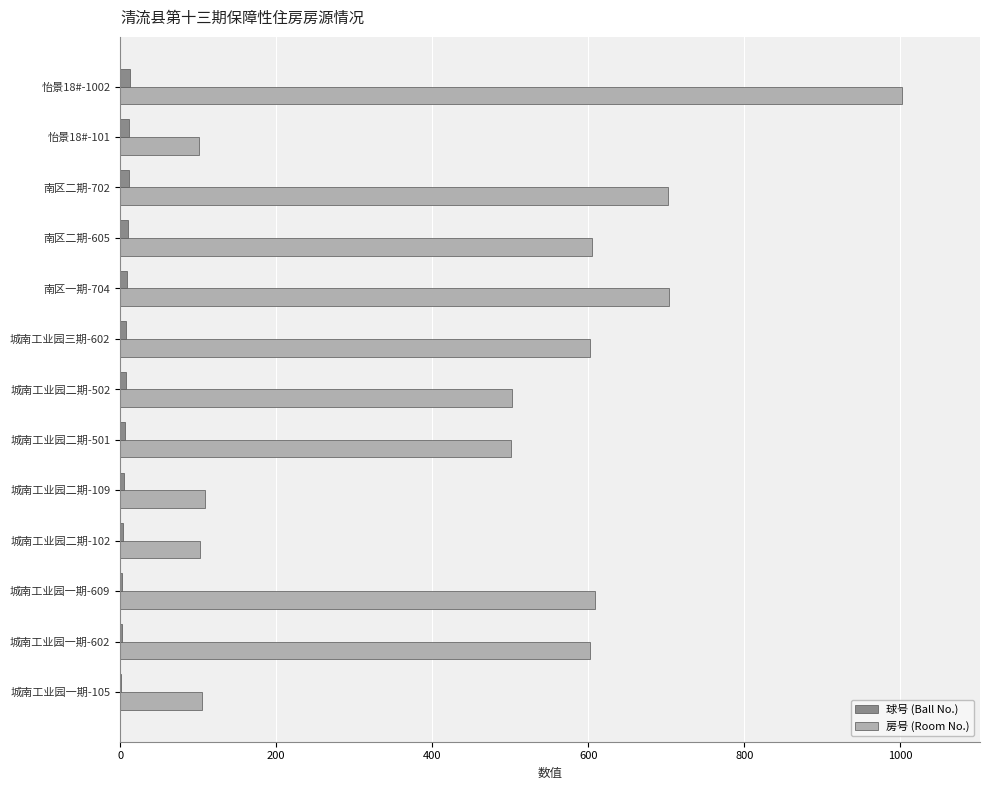

What is the highest value of the 房号 (Room No.) series?

1002